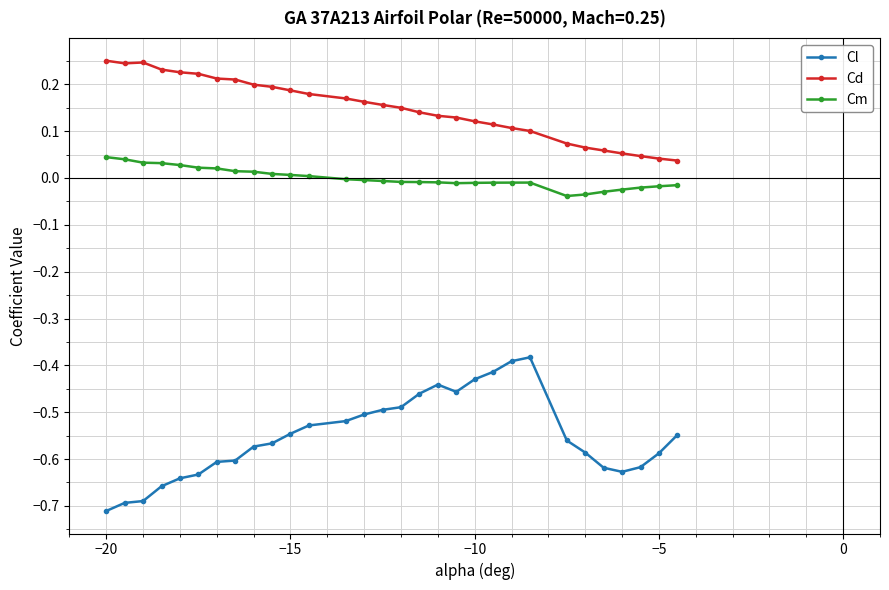

List the series in order of their peak value, lowest first.

Cl, Cm, Cd